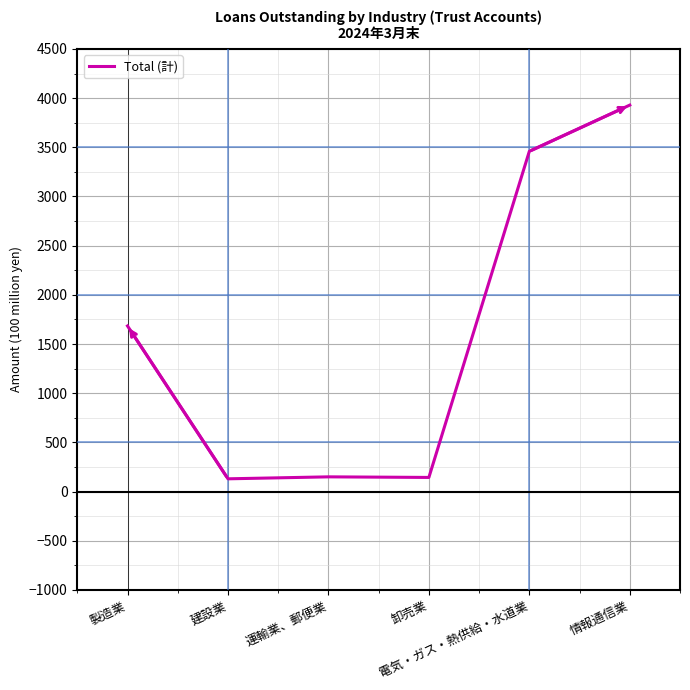

What is the sum of all values?

9496